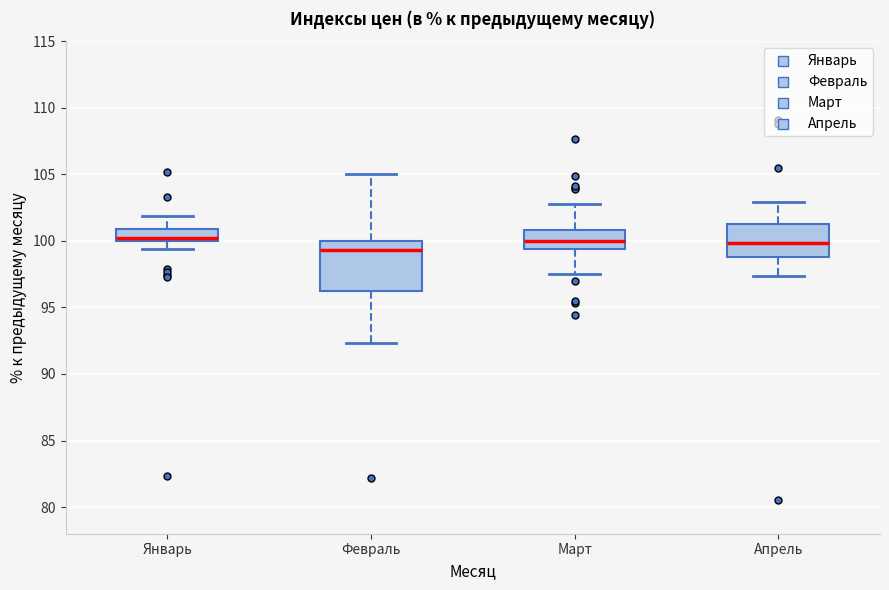

Reading left to right, transcribe this box plot: for each box, give where its median line is, the range the box spans, and where its two whiskers end, as read against the y-axis. The values are not printed on the chart, so give them approximately, as read against the axis.

Январь: median 100.5, box 100.0 to 101.0, whiskers 99.5 to 102.0
Февраль: median 99.5, box 96.0 to 100.0, whiskers 92.5 to 105.0
Март: median 100.0, box 99.5 to 101.0, whiskers 97.5 to 103.0
Апрель: median 100.0, box 99.0 to 101.5, whiskers 97.5 to 103.0